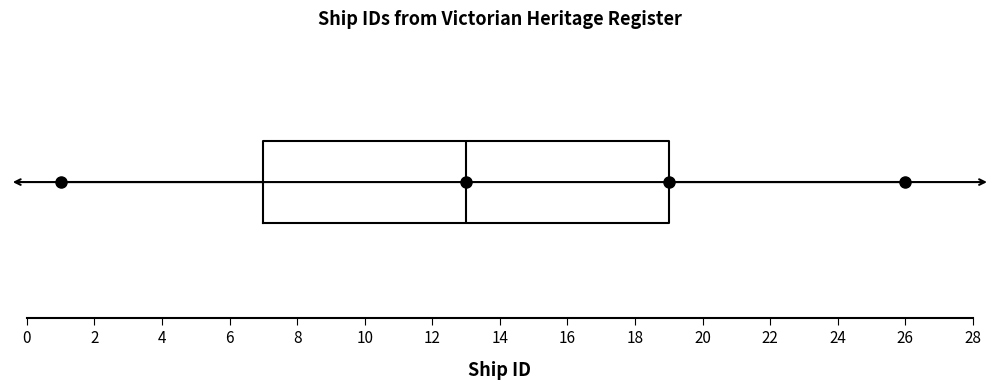

Where does the median line of the box sit on the x-axis? The values are not printed on the chart, so give them approximately, as read against the axis.

13